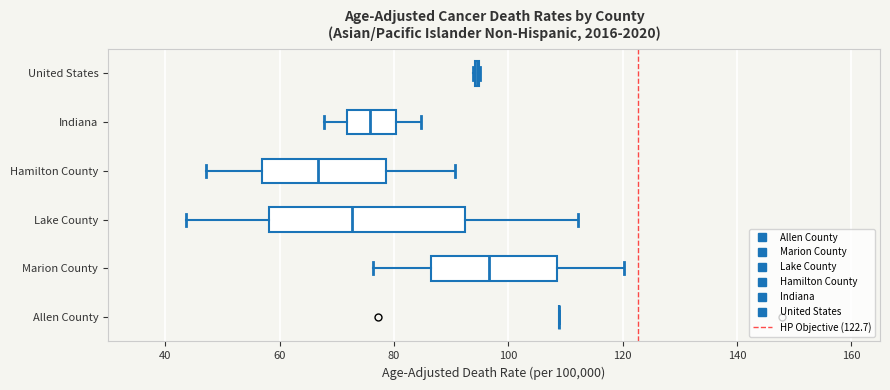

Comparing the boxes themselves (not the whiskers), which one is the widest?

Lake County